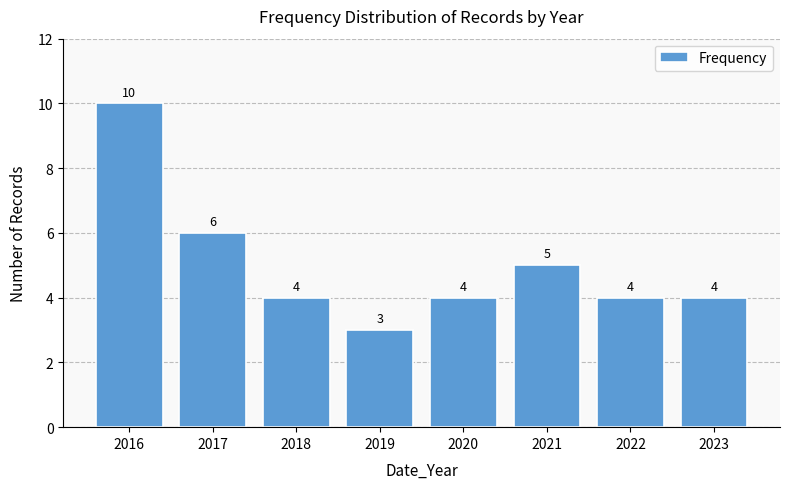

Reading left to right, list all the values displayed in this chart.

2016=10	2017=6	2018=4	2019=3	2020=4	2021=5	2022=4	2023=4